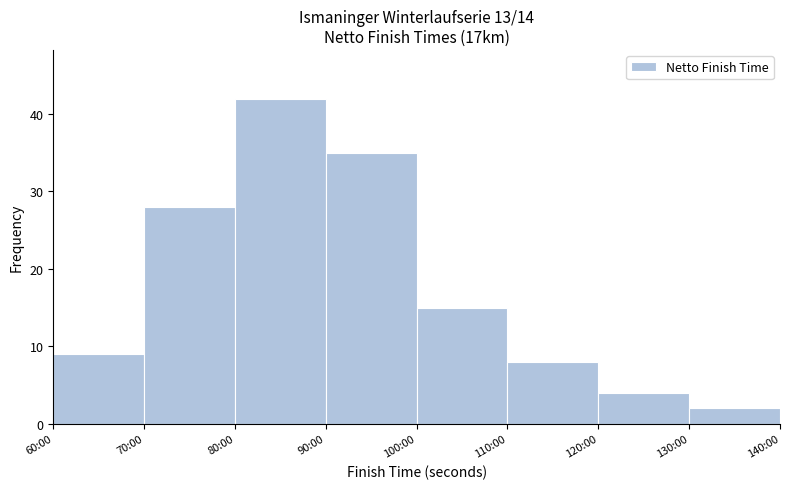

Reading left to right, transcribe all the data shown in this chart.

9	28	42	35	15	8	4	2